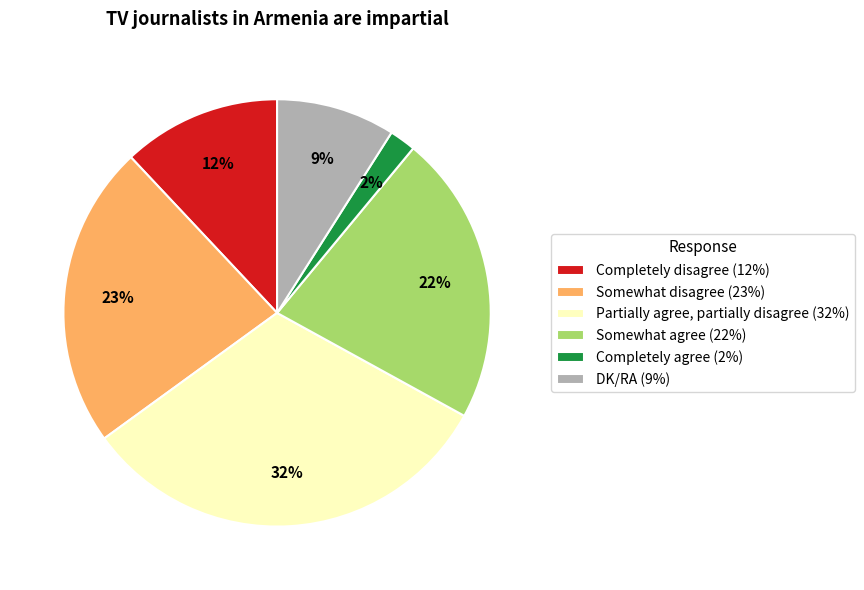

Count the number of slices in the pie.

6